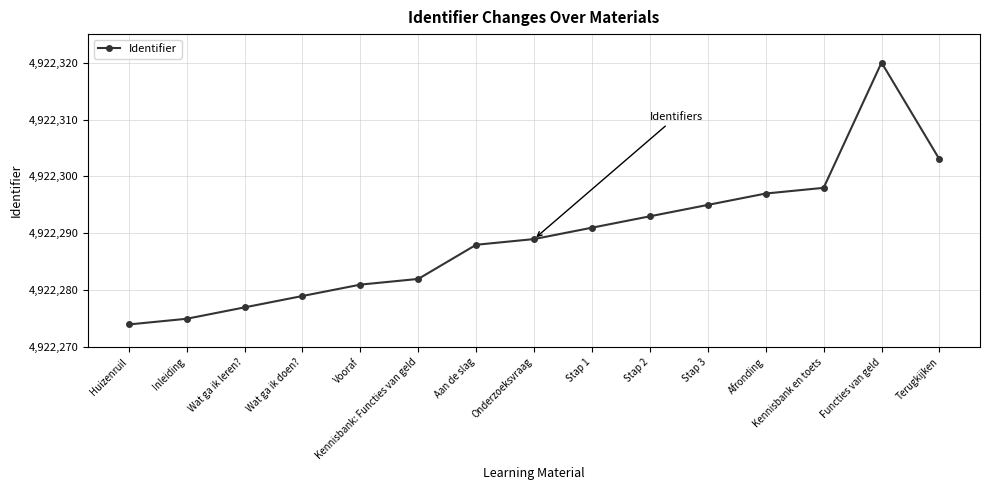

What is the maximum value shown in the chart?

4922320